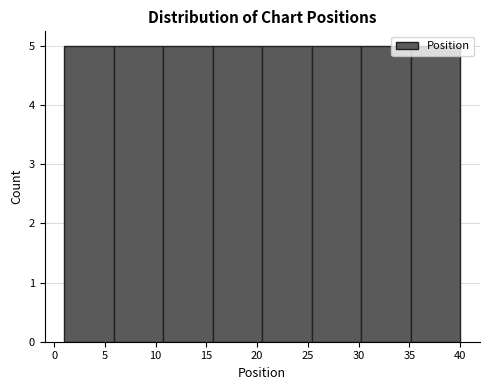

Reading left to right, transcribe this chart: for each bar, give the range it covers on the x-axis and its height. Neither the bar edges nor the heights are printed on the chart, so give them approximately, as read against the axes.

1.0 to 6.0: 5
6.0 to 11.0: 5
11.0 to 15.5: 5
15.5 to 20.5: 5
20.5 to 25.5: 5
25.5 to 30.5: 5
30.5 to 35.0: 5
35.0 to 40.0: 5